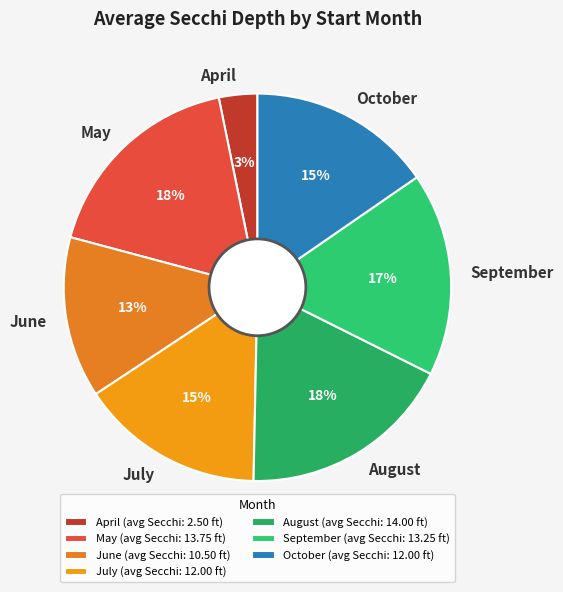

Does August represent more than half of the total?

No